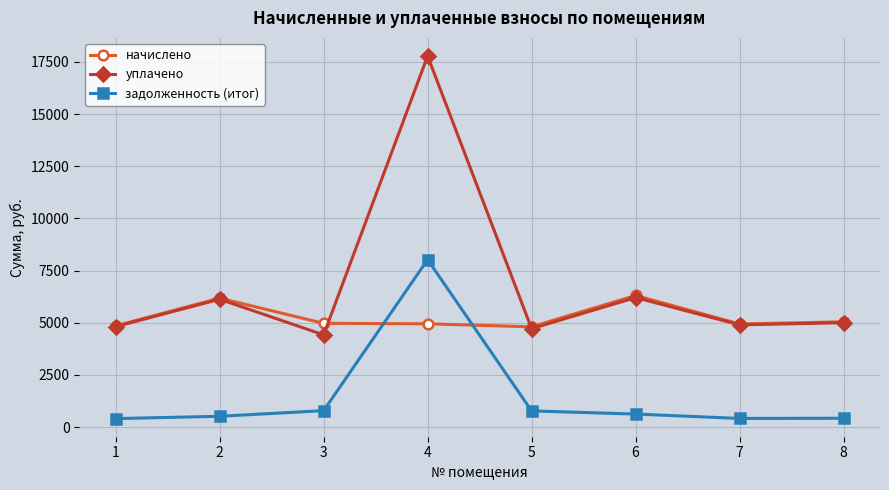

At how many categories does at least one series exceed 13770?

1